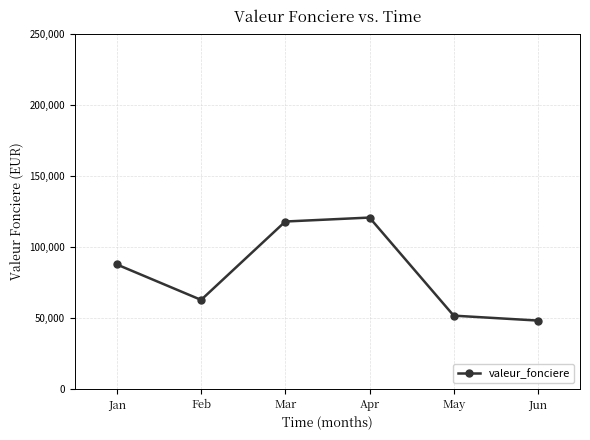

What is the sum of all values?

487652